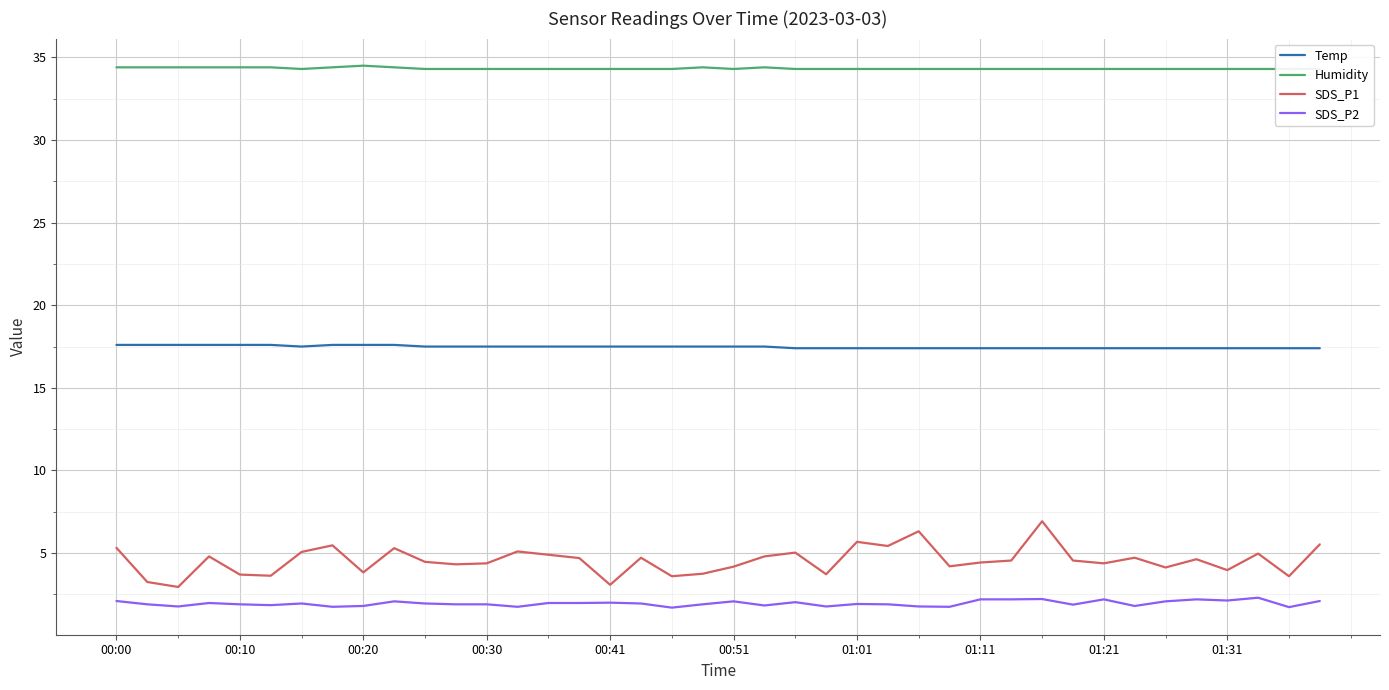

True or false: SDS_P1 and SDS_P2 cross at least once.

False